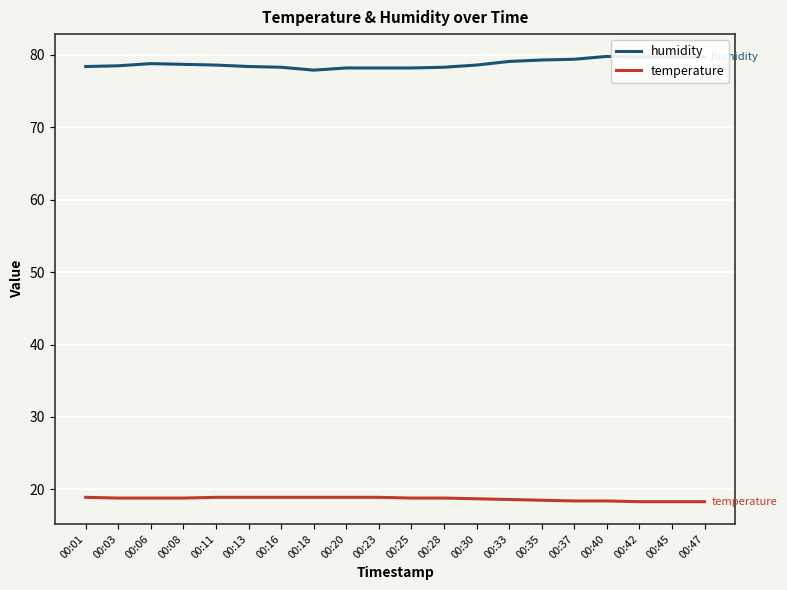

At how many categories does at least one series exceed 22?

20